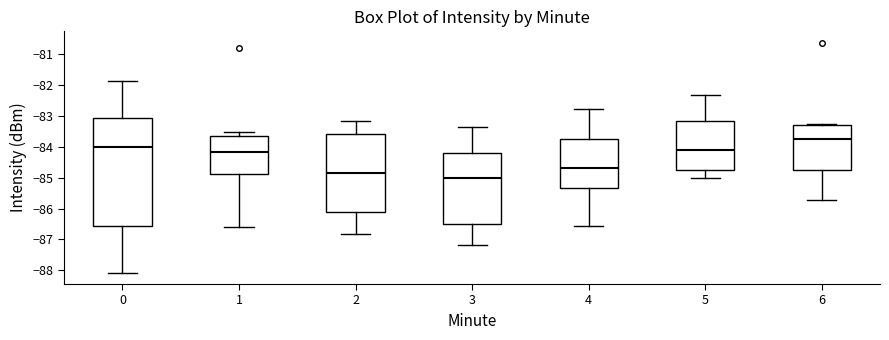

Which box is the tallest, from its lower edge to its upper edge?

0